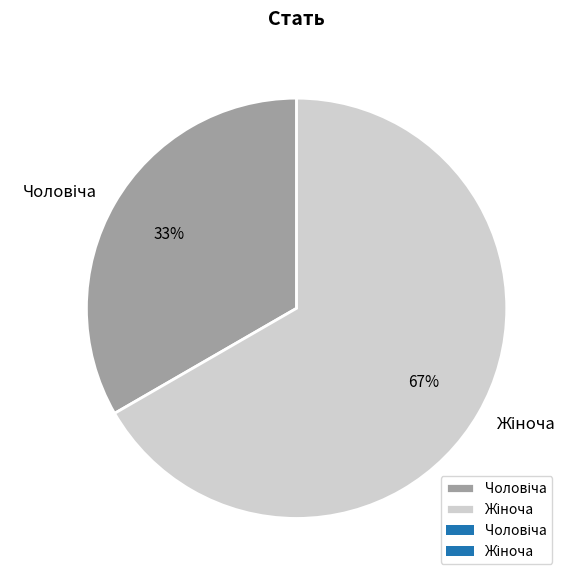

How many segments does this pie chart have?

2